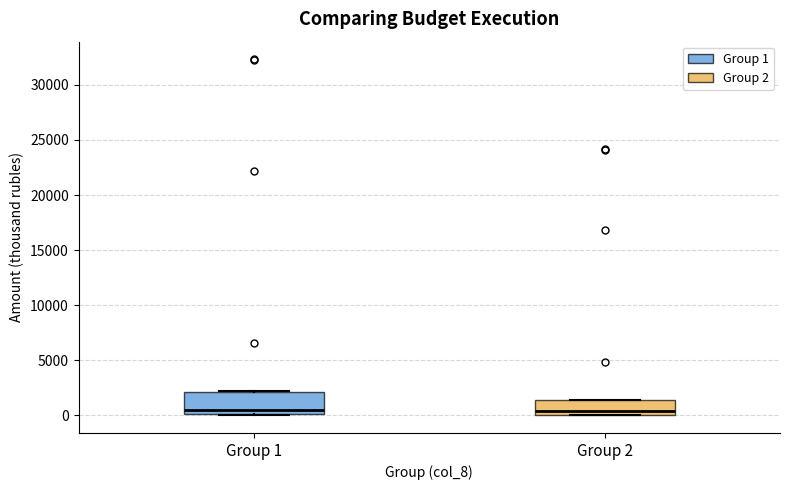

Reading left to right, read every box against the y-axis: the position of its median line, the range the box covers, and the ends of its whiskers. The values are not printed on the chart, so give them approximately, as read against the axis.

Group 1: median 500, box 0 to 2000, whiskers 0 to 2000
Group 2: median 500, box 0 to 1500, whiskers 0 to 1500